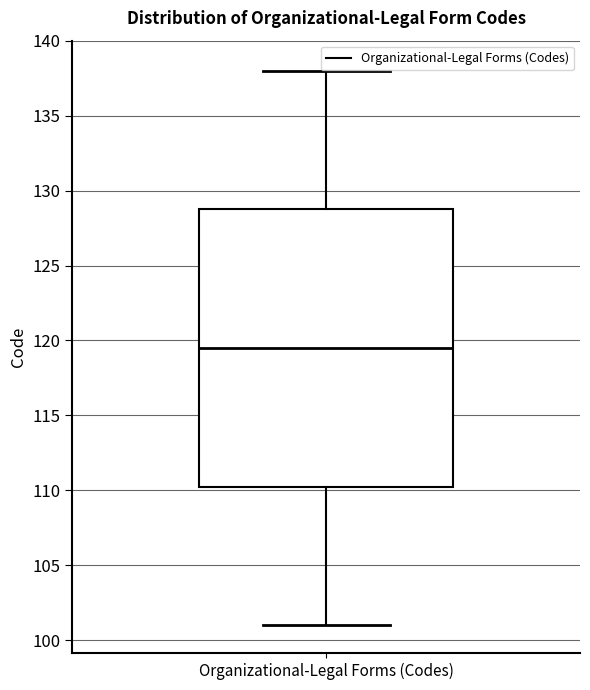

Transcribe this box plot: give where the median line is, the range the box spans, and where the two whiskers end, as read against the y-axis. The values are not printed on the chart, so give them approximately, as read against the axis.

median 119.5, box 110.5 to 129.0, whiskers 101.0 to 138.0